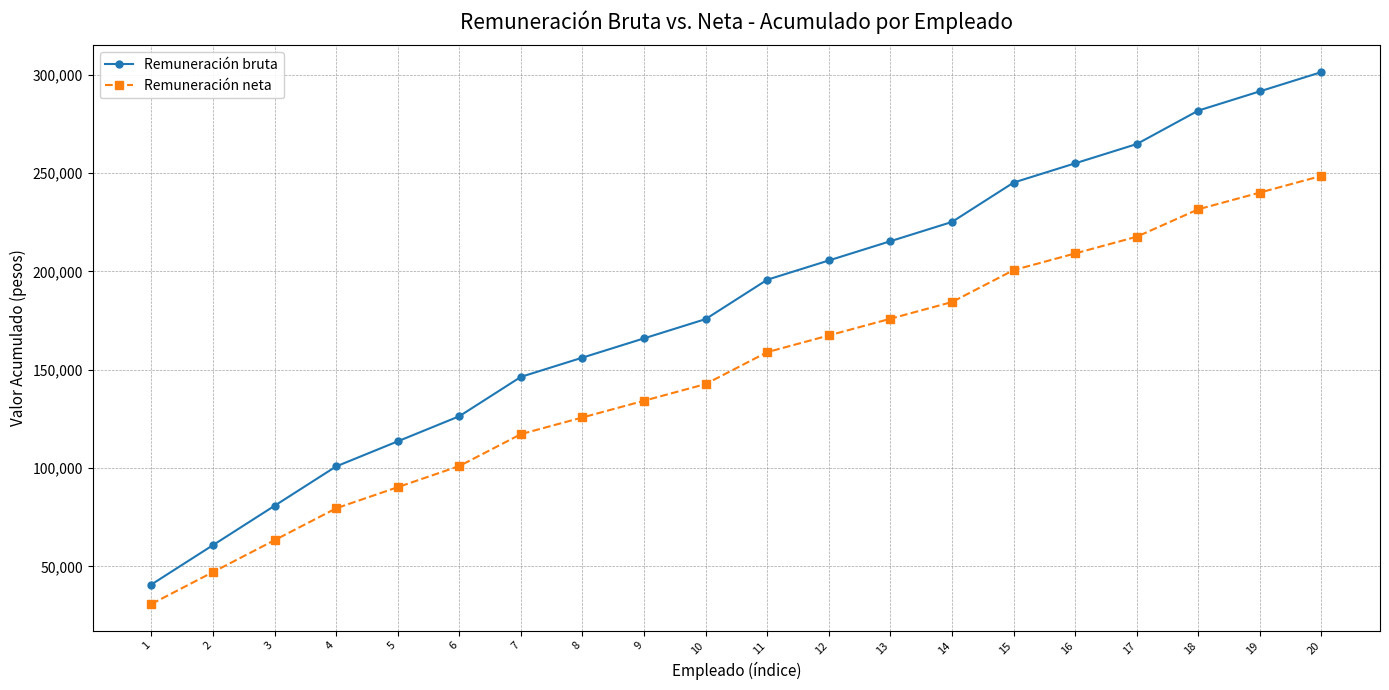

Which series has the widest spread of values?

Remuneración bruta